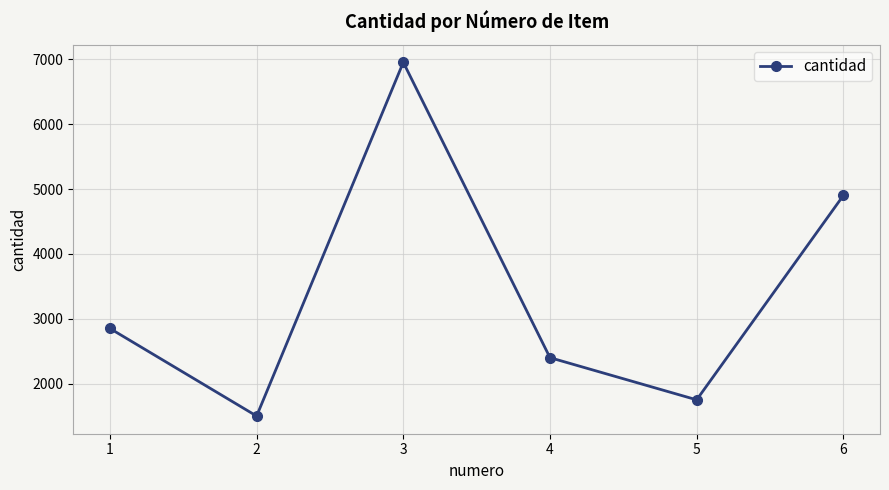

The chart shows a value of 1500.0 at 2. True or false?

True